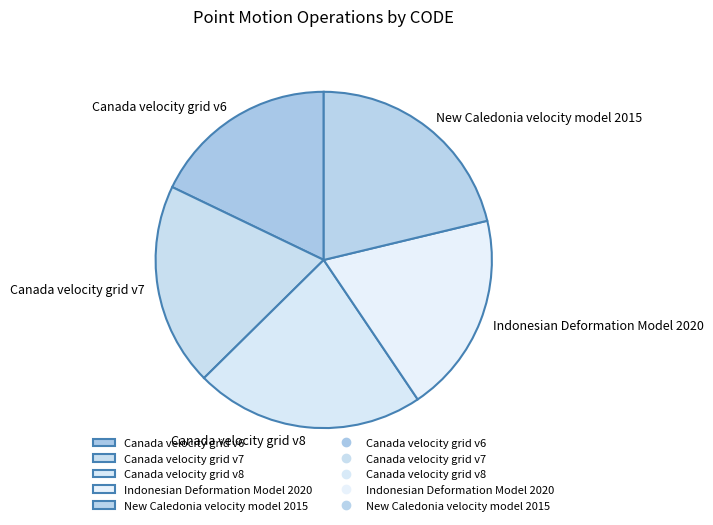

Between Canada velocity grid v8 and Indonesian Deformation Model 2020, which is larger?

Canada velocity grid v8